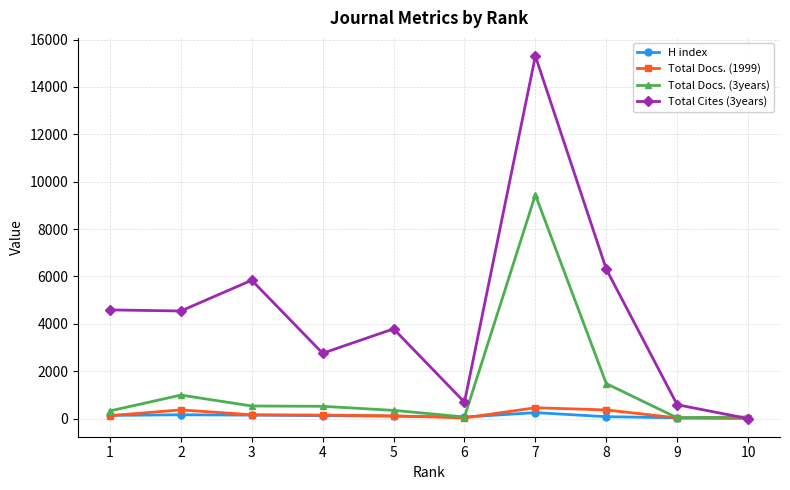

Count the number of categories in the chart.

10